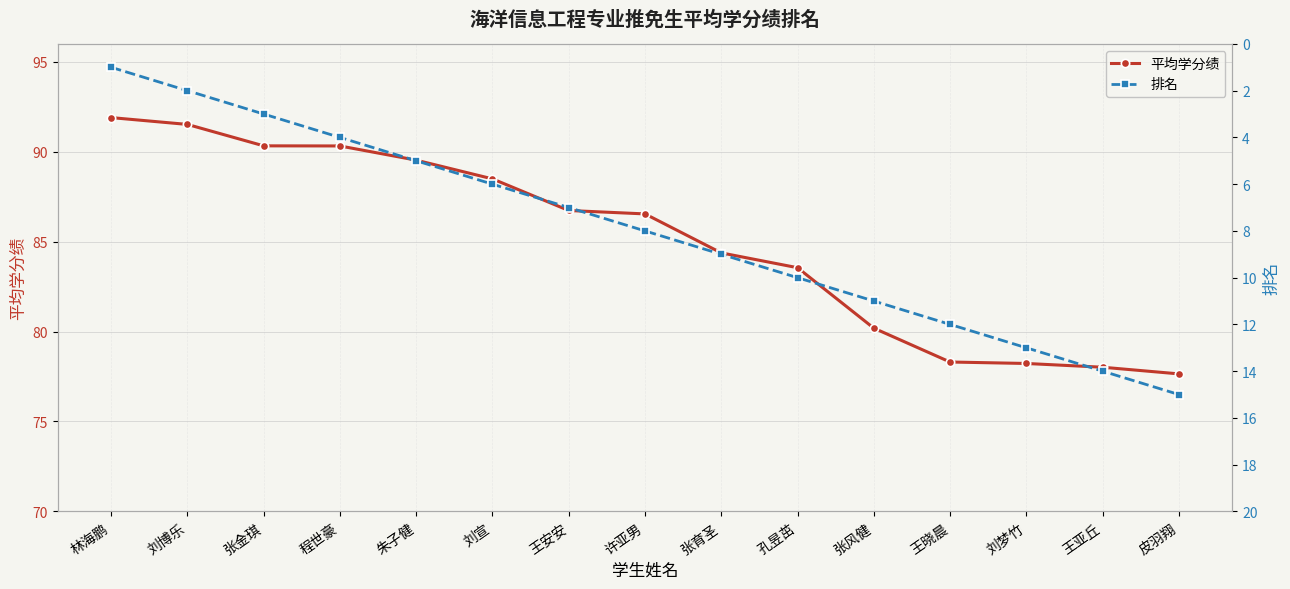

What is the value of the 排名 point at the 15th from the left?

15.0